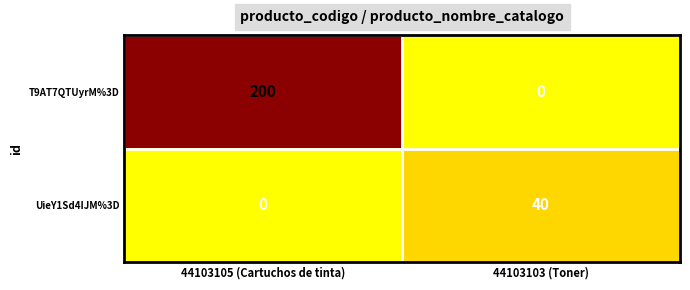

Between 44103105 (Cartuchos de tinta) and 44103103 (Toner), which series saw the biggest shift?

T9AT7QTUyrM%3D